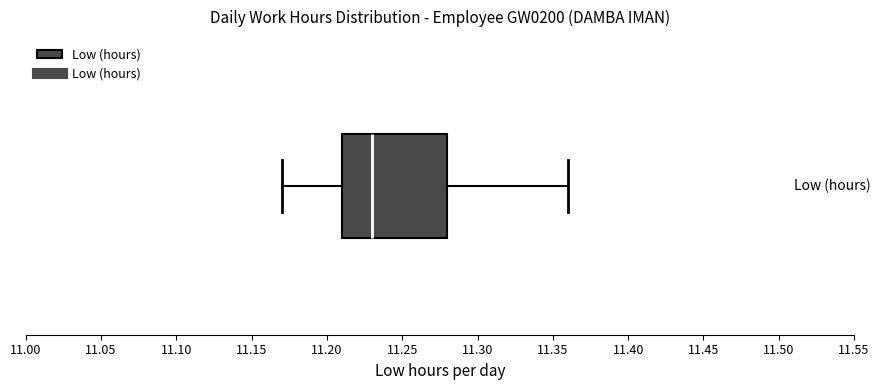

Read this box plot against the x-axis: the position of the median line, the range covered by the box, and the ends of both whiskers. The values are not printed on the chart, so give them approximately, as read against the axis.

median 11.23, box 11.21 to 11.28, whiskers 11.17 to 11.36